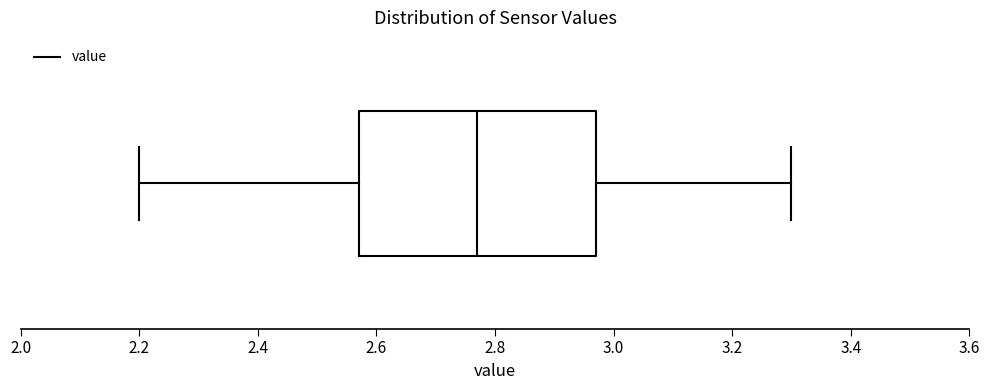

Read this box plot against the x-axis: the position of the median line, the range covered by the box, and the ends of both whiskers. The values are not printed on the chart, so give them approximately, as read against the axis.

median 2.78, box 2.58 to 2.98, whiskers 2.20 to 3.30